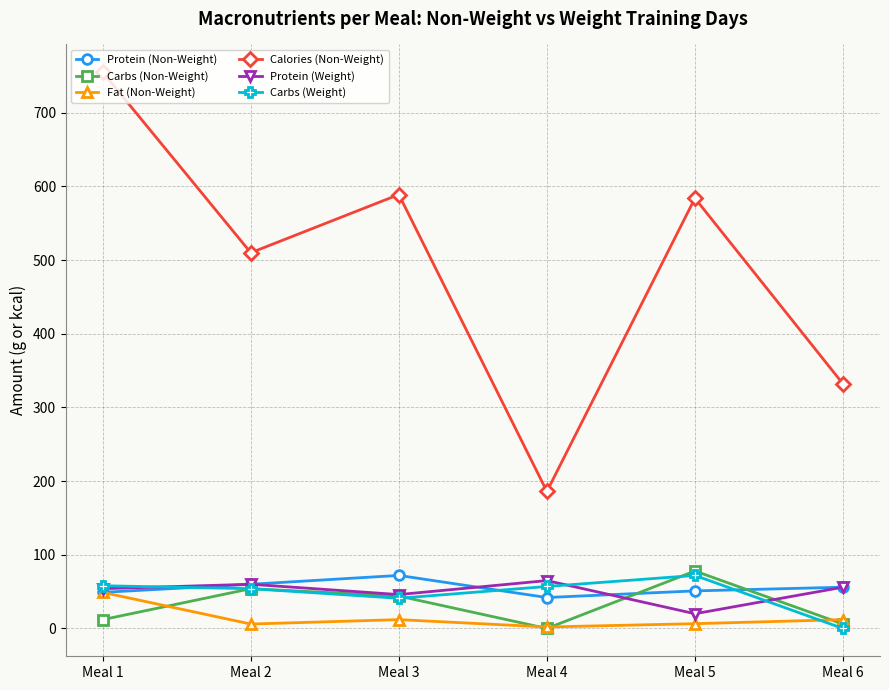

What is the highest value of the Carbs (Non-Weight) series?

78.0